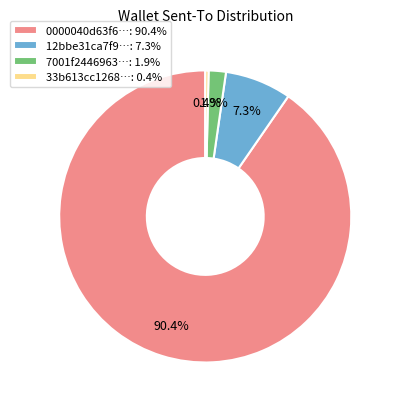

Rank the categories by value from highest to lowest.

0000040d63f6…: 90.4%, 12bbe31ca7f9…: 7.3%, 7001f2446963…: 1.9%, 33b613cc1268…: 0.4%